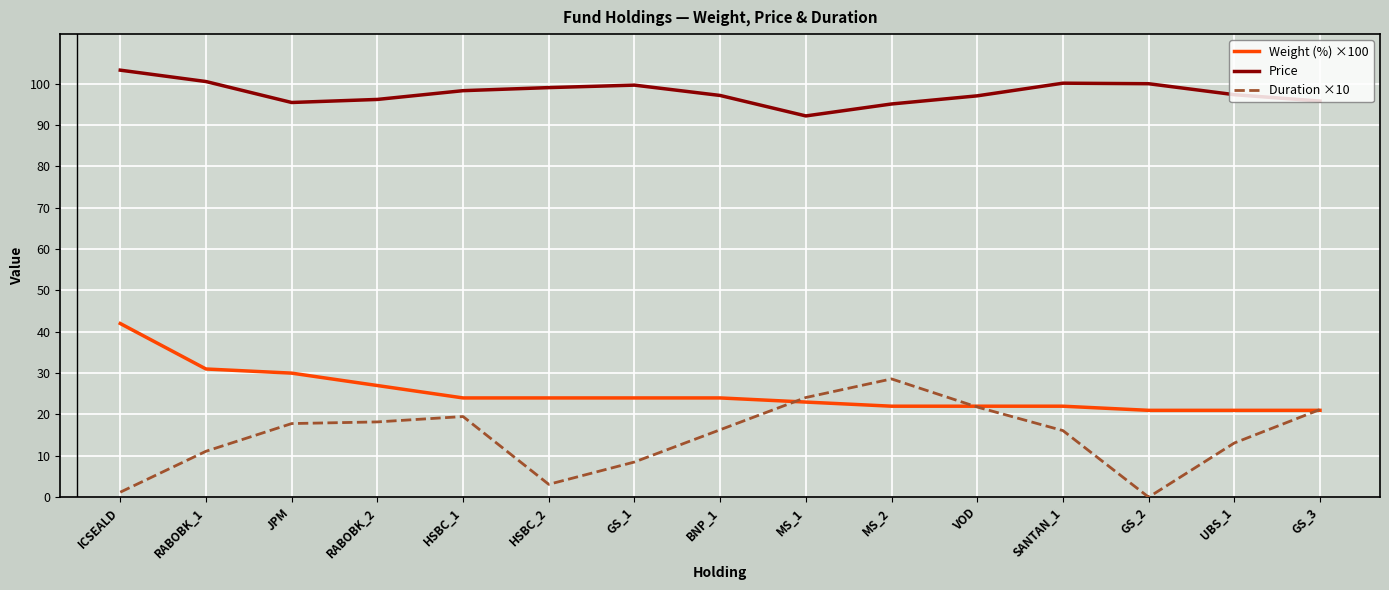

What is the difference between the highest and lowest values at BNP_1?

80.9